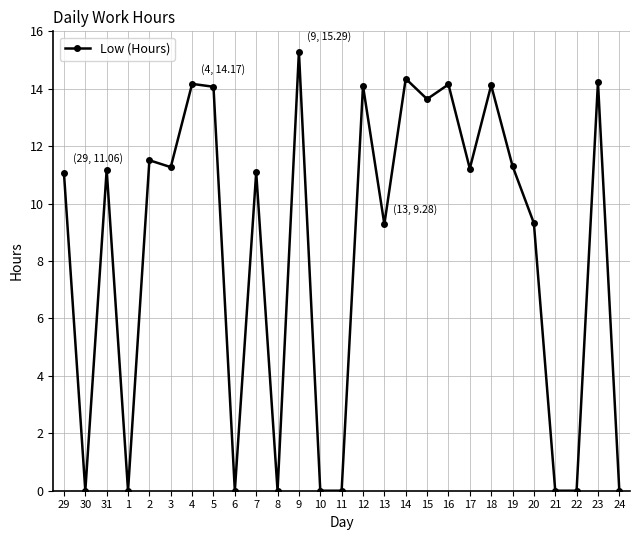

Is it true that the value at 8 is 5.0?

False